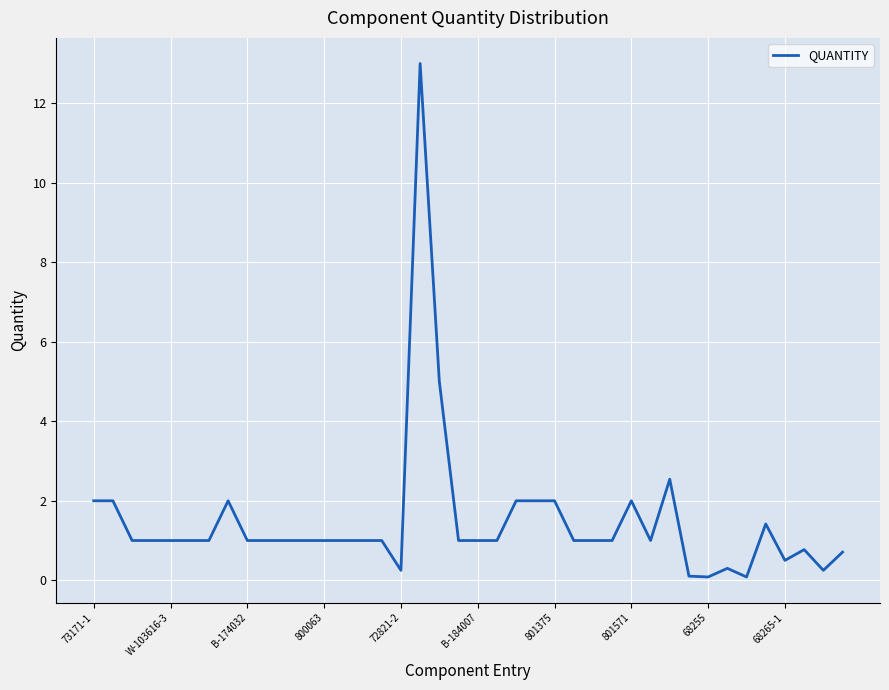

What is the maximum value shown in the chart?

13.0